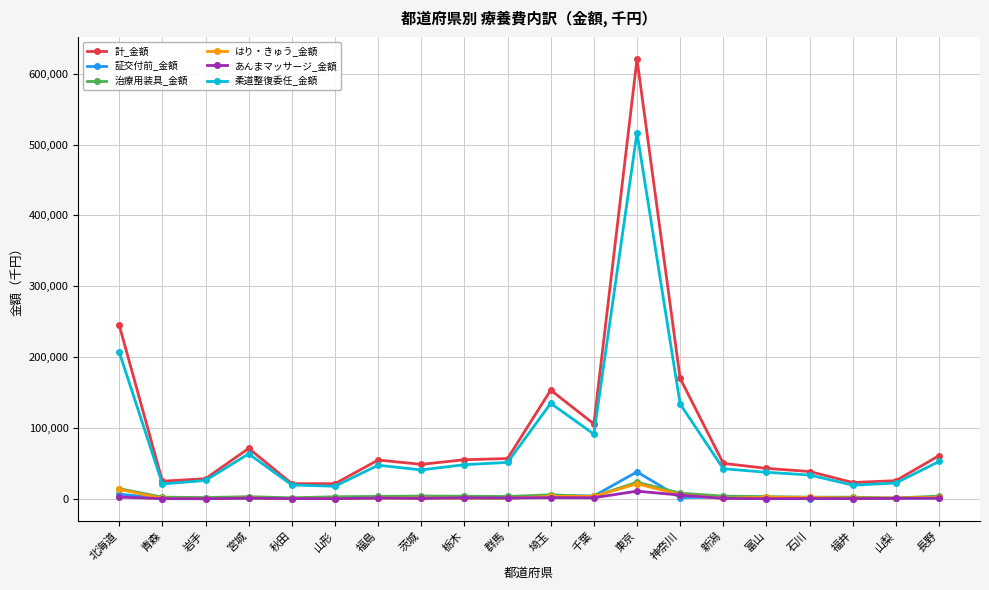

Which series has the largest total across all categories?

計_金額